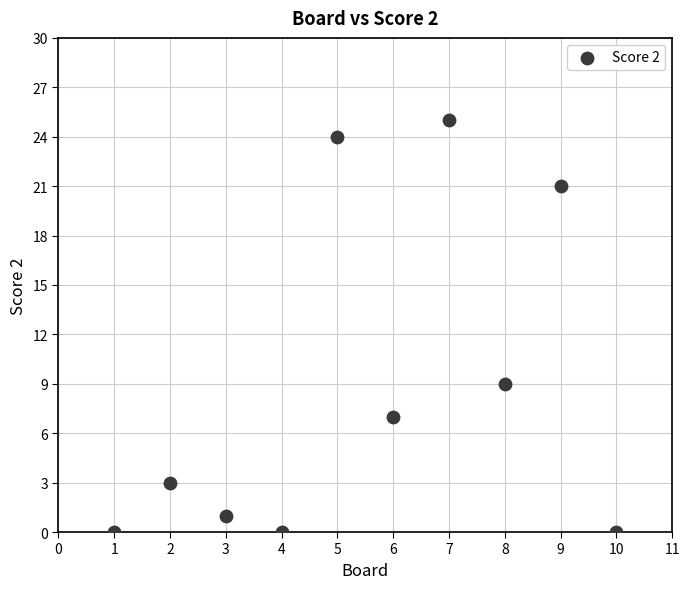

What Y value in the scatter plot is closest to 12?

9